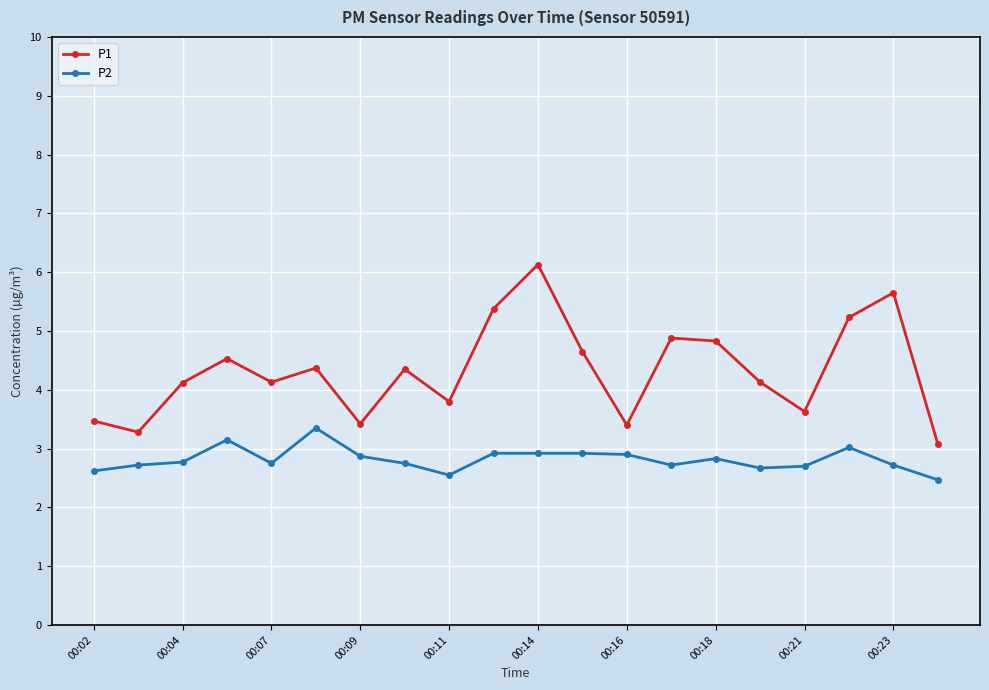

True or false: P1 and P2 cross at least once.

False